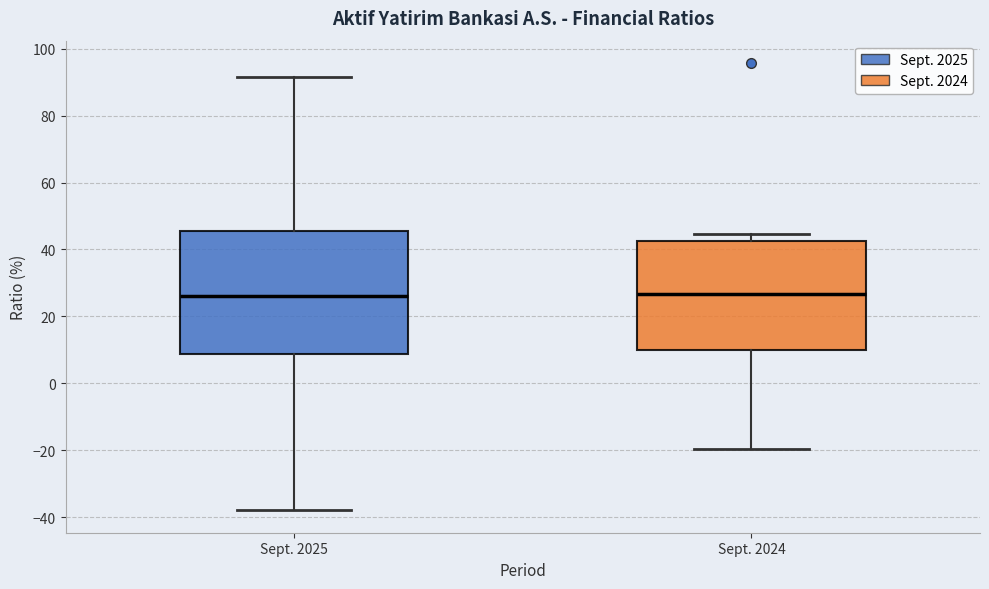

Reading left to right, transcribe this box plot: for each box, give where its median line is, the range the box spans, and where its two whiskers end, as read against the y-axis. The values are not printed on the chart, so give them approximately, as read against the axis.

Sept. 2025: median 26, box 8 to 46, whiskers -38 to 92
Sept. 2024: median 26, box 10 to 42, whiskers -20 to 44